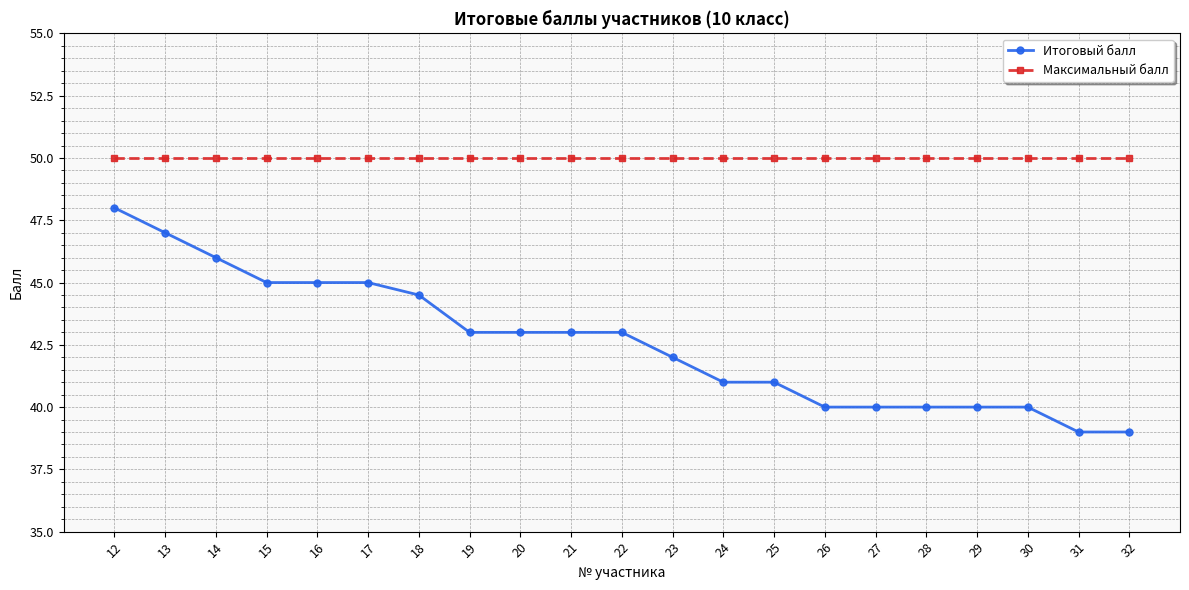

True or false: Максимальный балл and Итоговый балл cross at least once.

False